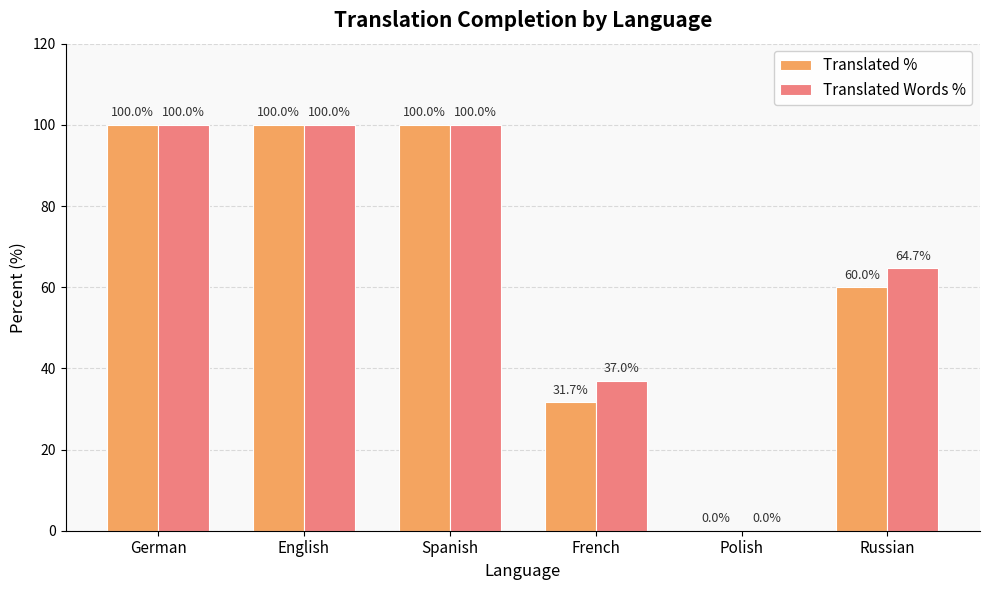

Count the Translated Words % values in the range 37 to 100.

5